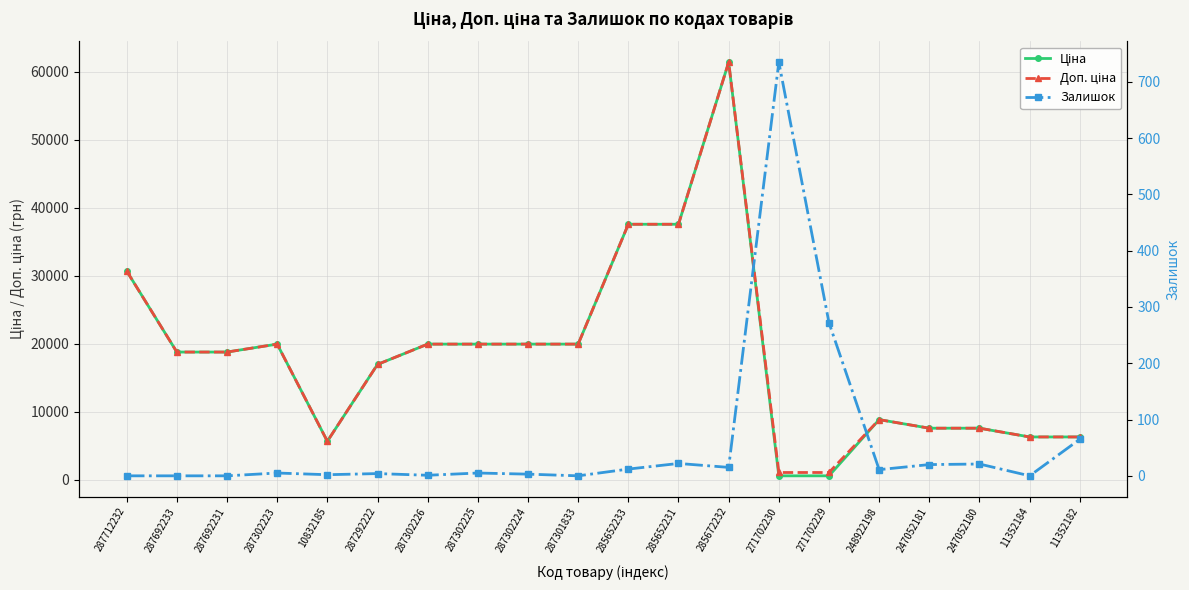

Reading right to left, what are all the values shown in this chart?

Ціна: 11352182=6308.8	11352184=6308.8	247052180=7596.5	247052181=7596.5	248922198=8856.7	271702229=589.9	271702230=589.9	285672232=61434.3	285652231=37593.6	285652233=37593.6	287301833=19964.2	287302224=19964.2	287302225=19964.2	287302226=19964.2	287292222=16976.3	10832185=5673.8	287302223=19964.2	287692231=18796.8	287692233=18796.8	287712232=30717.1
Доп. ціна: 11352182=6308.8	11352184=6308.8	247052180=7596.5	247052181=7596.5	248922198=8856.7	271702229=1081.7	271702230=1081.7	285672232=61434.3	285652231=37593.6	285652233=37593.6	287301833=19964.2	287302224=19964.2	287302225=19964.2	287302226=19964.2	287292222=16976.3	10832185=5673.8	287302223=19964.2	287692231=18796.8	287692233=18796.8	287712232=30717.1
Залишок: 11352182=65.0	11352184=0.0	247052180=21.0	247052181=20.0	248922198=11.0	271702229=272.0	271702230=735.0	285672232=15.0	285652231=22.0	285652233=12.0	287301833=0.0	287302224=3.0	287302225=5.0	287302226=1.0	287292222=4.0	10832185=2.0	287302223=5.0	287692231=0.0	287692233=0.0	287712232=0.0